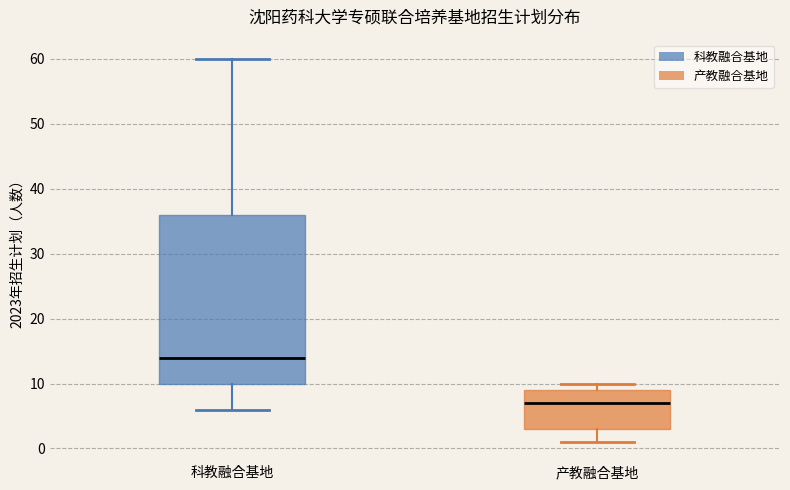

Reading left to right, transcribe this box plot: for each box, give where its median line is, the range the box spans, and where its two whiskers end, as read against the y-axis. The values are not printed on the chart, so give them approximately, as read against the axis.

科教融合基地: median 14, box 10 to 36, whiskers 6 to 60
产教融合基地: median 7, box 3 to 9, whiskers 1 to 10